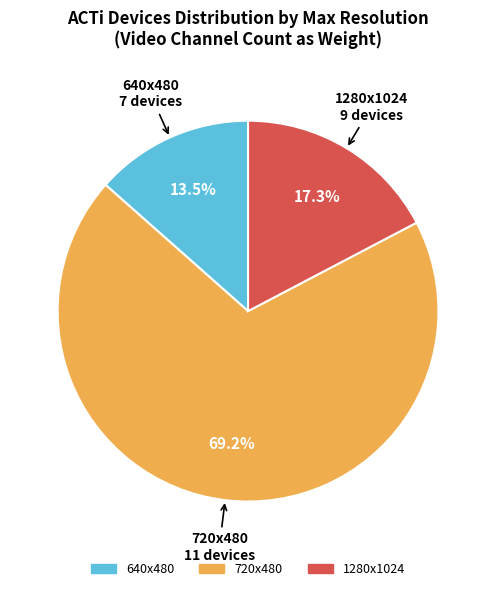

To the nearest percent, what is the average slice percentage?

33%